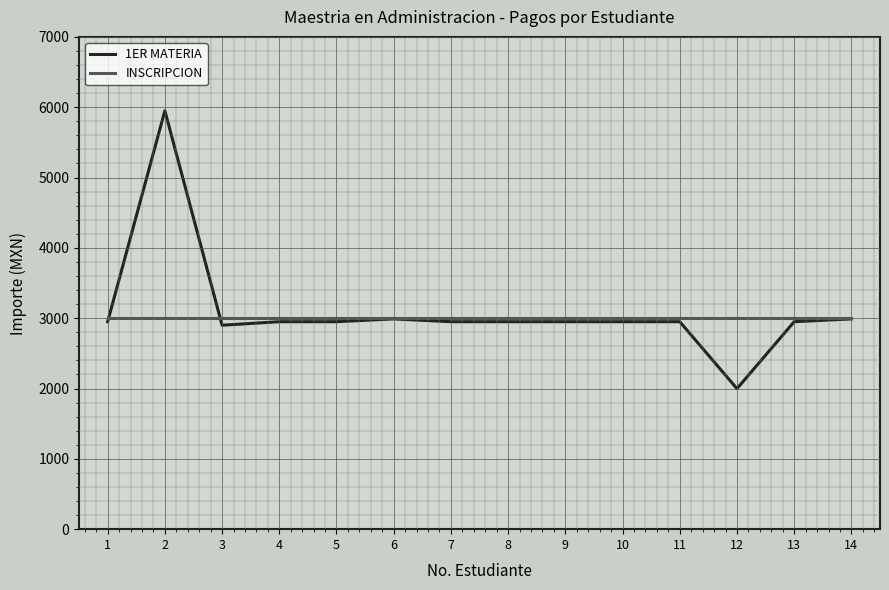

True or false: 1ER MATERIA has more than 1 interior local peaks.

True